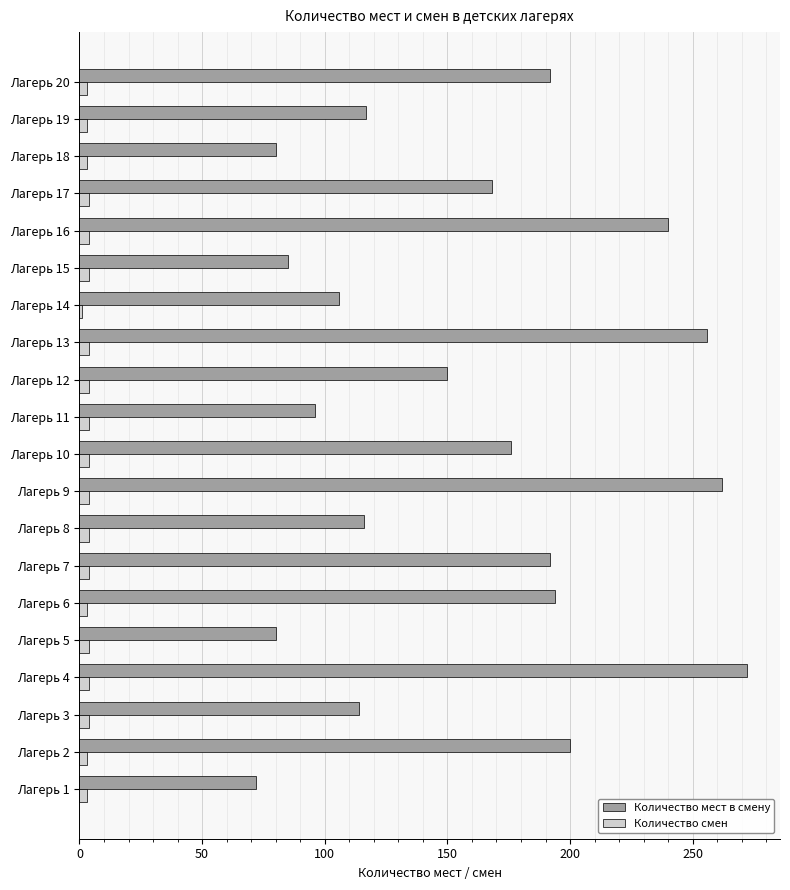

At which category does the chart reach its peak across all series?

Лагерь 4